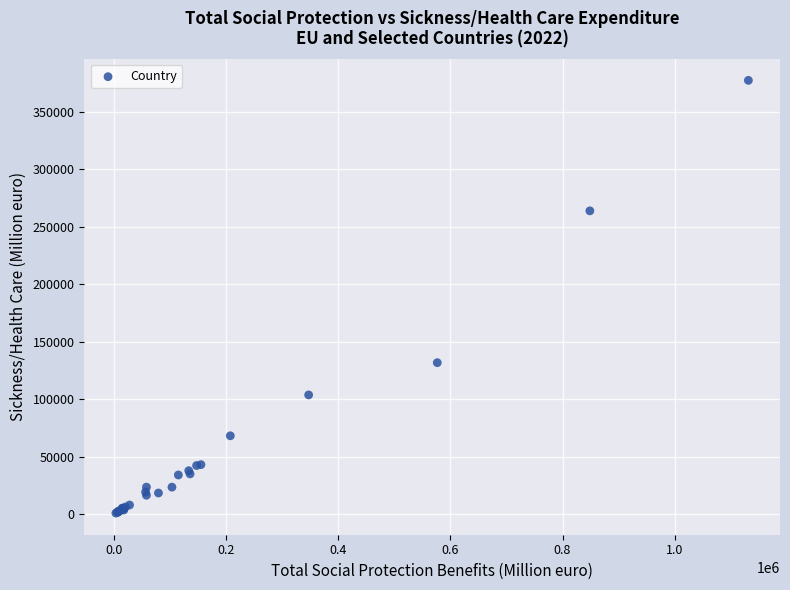

What Y value in the scatter plot is closest to 189236?

131819.0